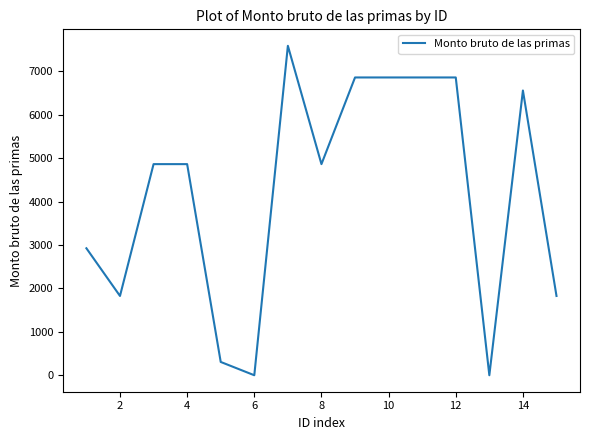

What is the maximum value shown in the chart?

7591.6